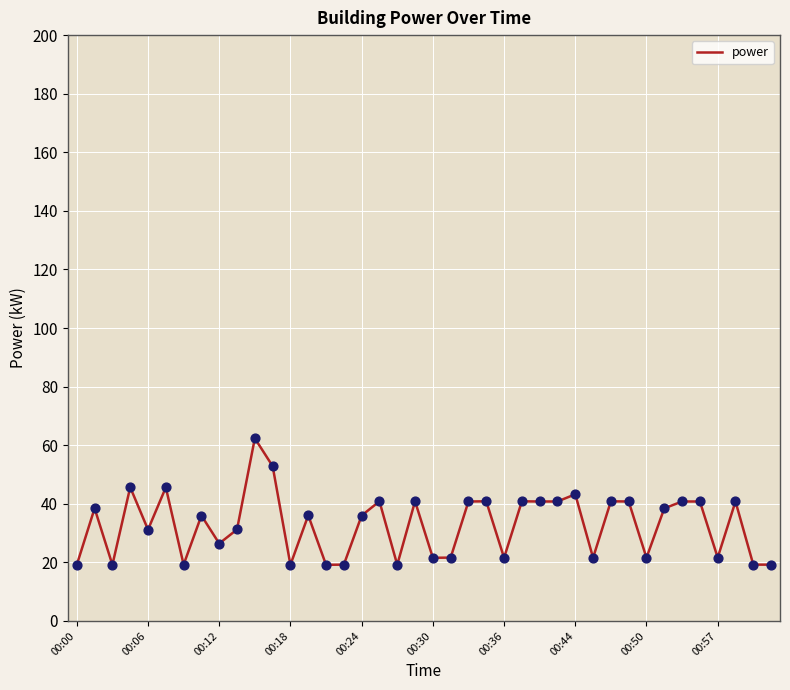

What is the difference between the maximum and minimum values?

43.2